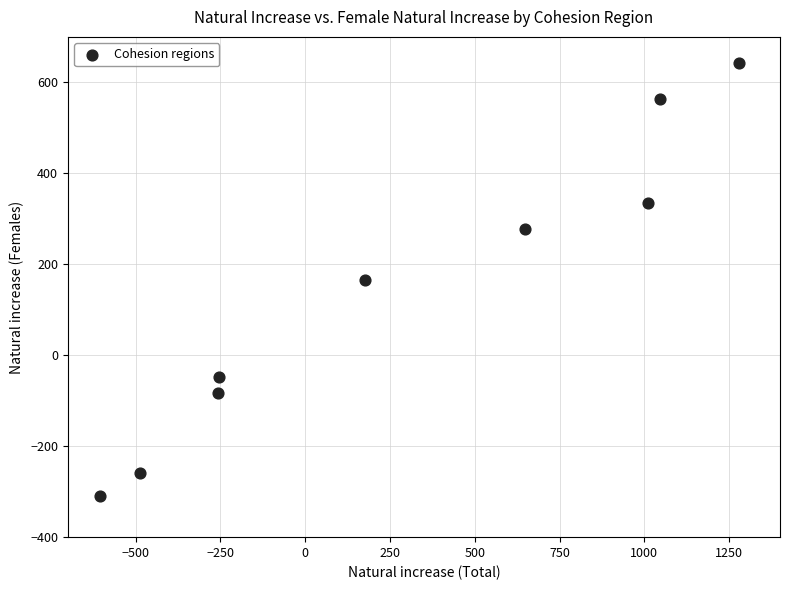

What is the average Y value?

143